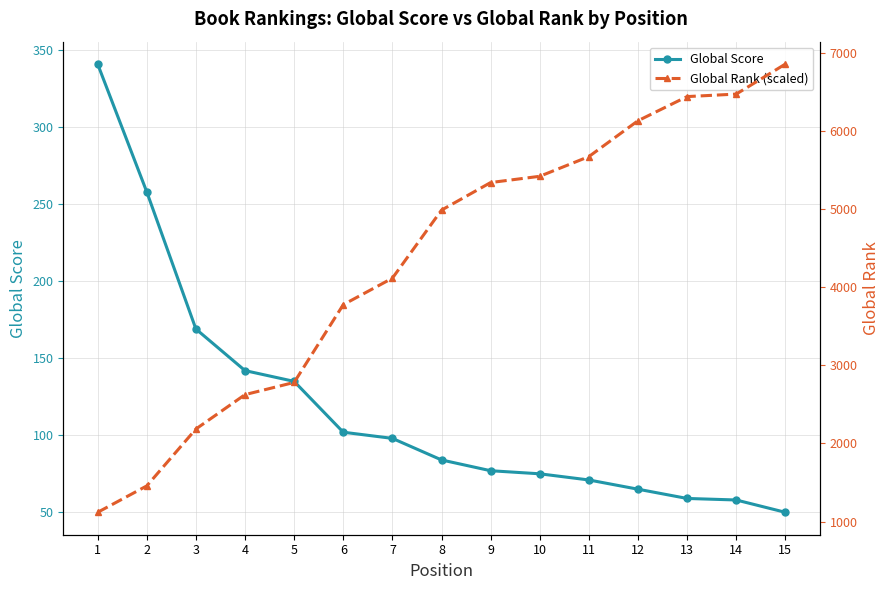

Rank the series at 13 from highest to lowest value.

Global Rank (scaled), Global Score